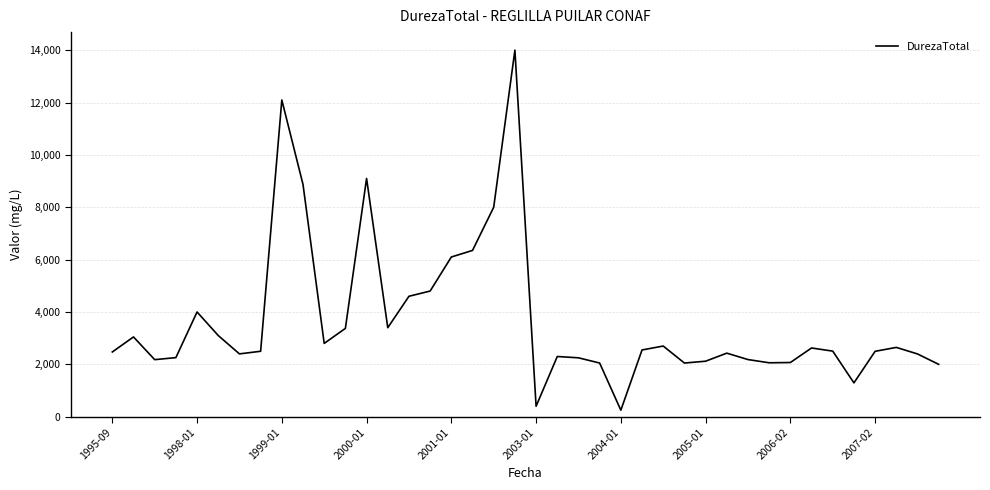

What is the greatest value displayed?

14012